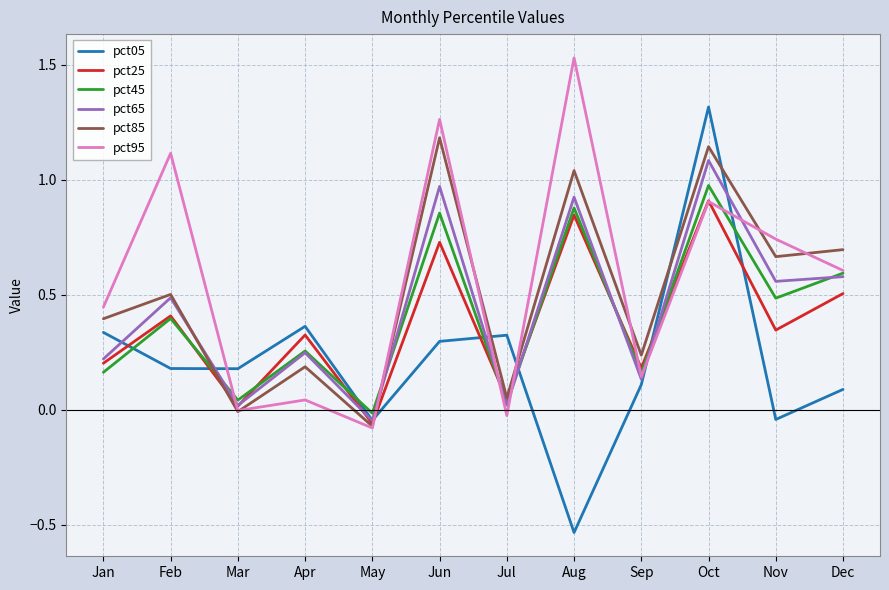

Which series changed the most between May and Oct?

pct05